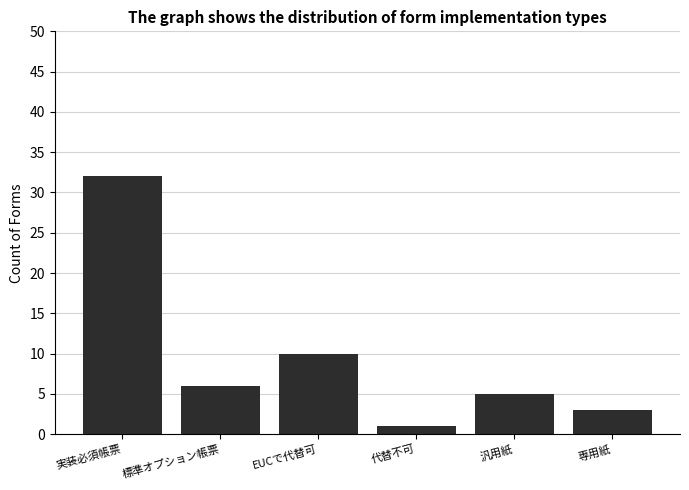

What is the ratio of the value at 標準オプション帳票 to the value at EUCで代替可?

0.6